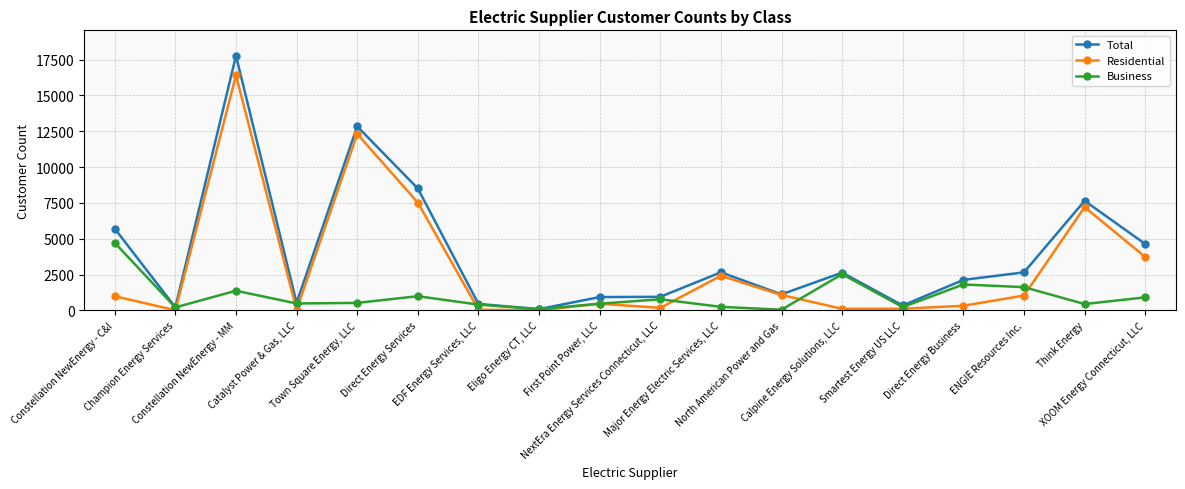

What is the minimum value for Total?

86